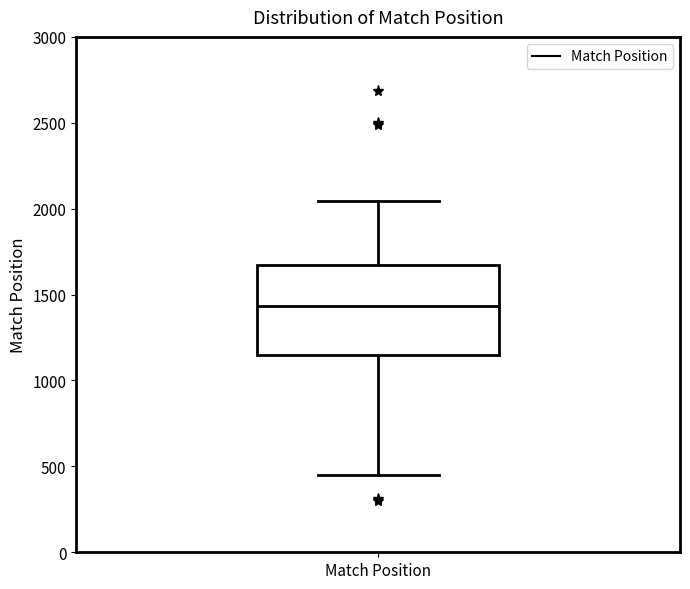

Where does the median line of the box for Match Position sit on the y-axis? The values are not printed on the chart, so give them approximately, as read against the axis.

1450